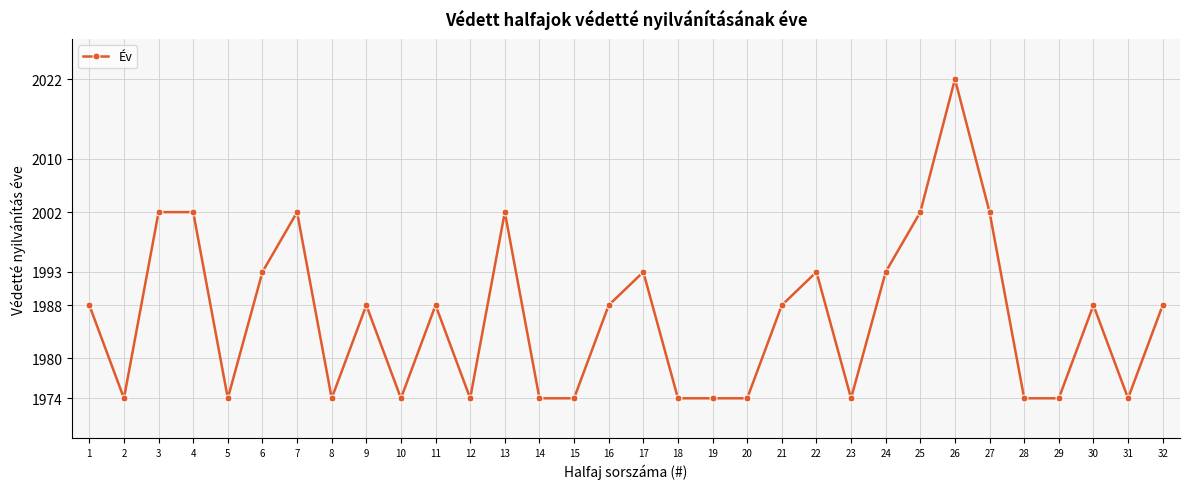

Count the number of data series in this chart.

1